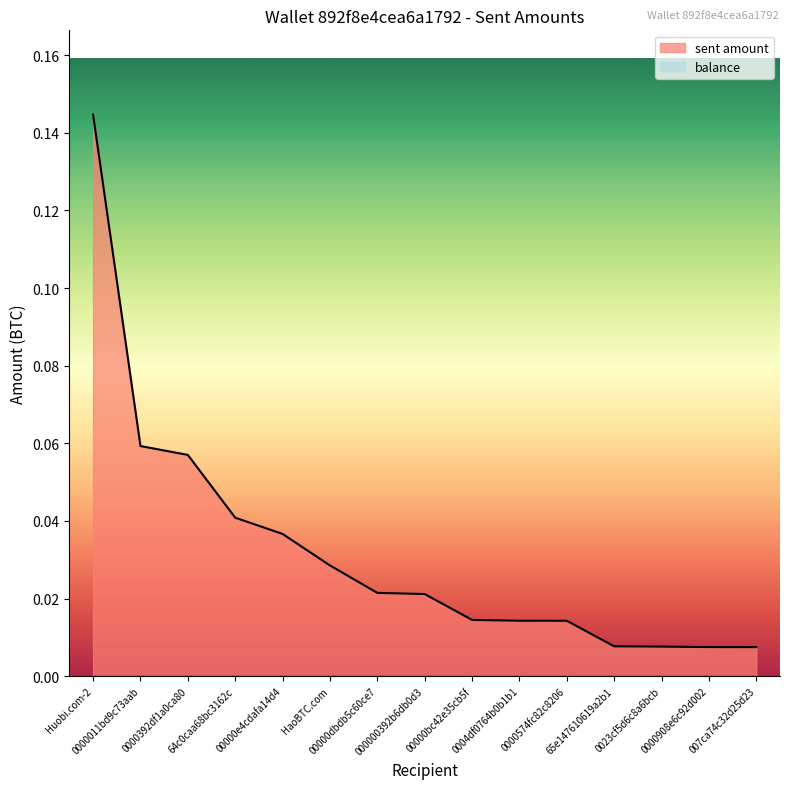

Rank the categories by value from highest to lowest.

Huobi.com-2, 0000011bd9c73aab, 0000392df1a0ca80, 64c0caa68bc3162c, 00000e4cdafa14d4, HaoBTC.com, 00000dbdb5c60ce7, 000000392b6db0d3, 00000bc42e35cb5f, 0004df0764b0b1b1, 0000574fc82c8206, 65e147610619a2b1, 0023cf5d6c8a6bcb, 0000908e6c92d002, 007ca74c32d25d23